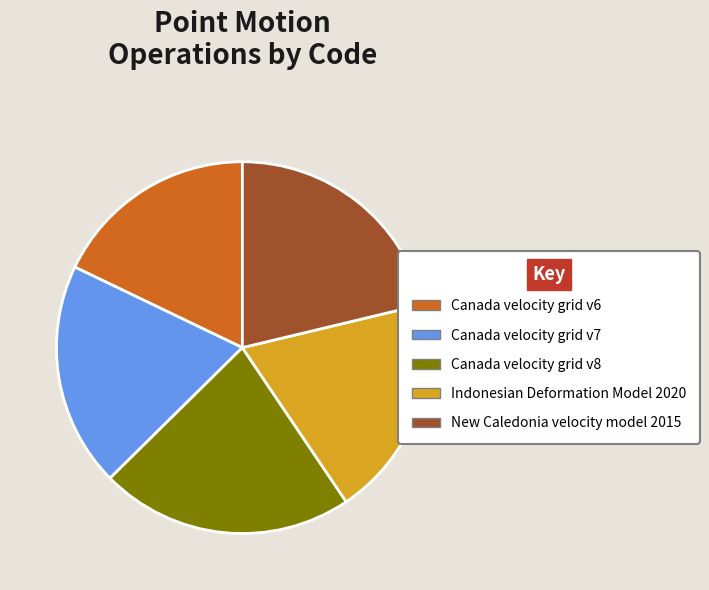

Does any single category account for the majority?

No